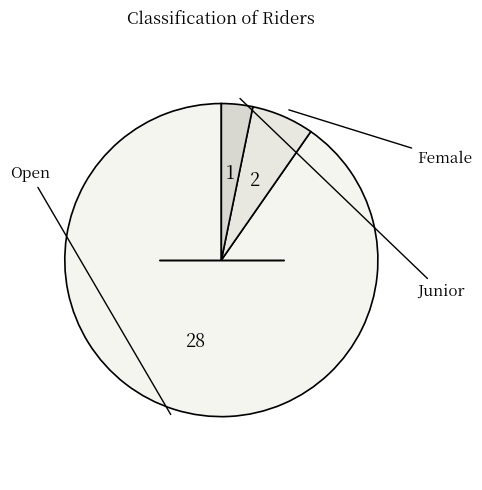

How many slices are in this pie chart?

3